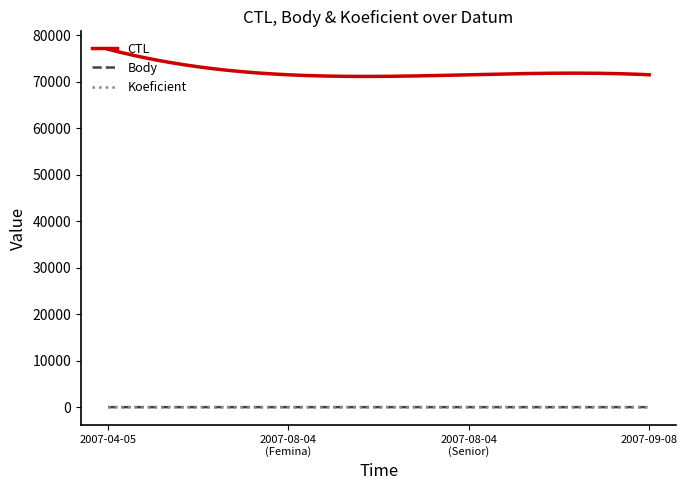

Which series has the largest total across all categories?

CTL